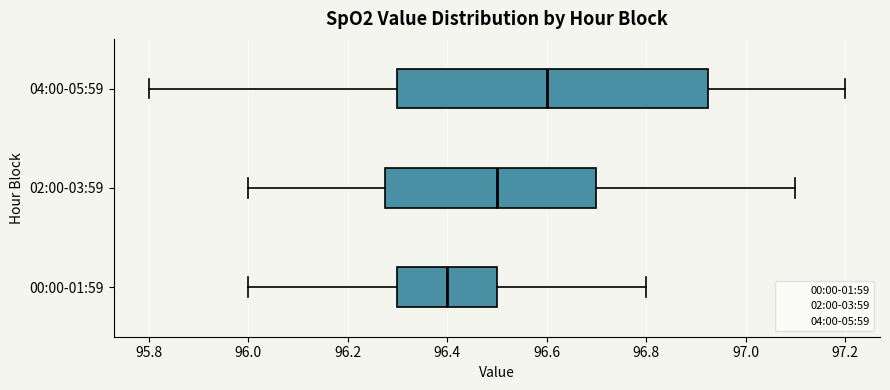

Which box's median line is the furthest to the left?

00:00-01:59